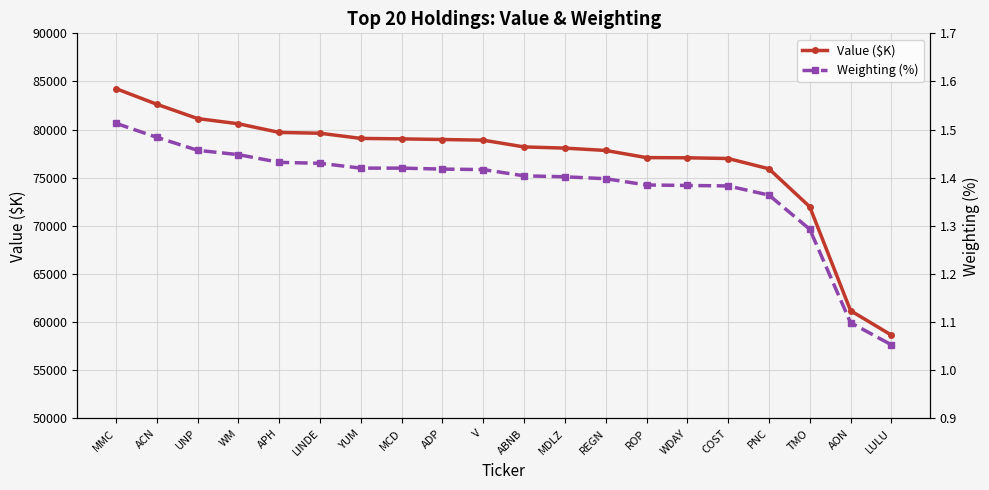

True or false: Value ($K) and Weighting (%) intersect in this chart.

False